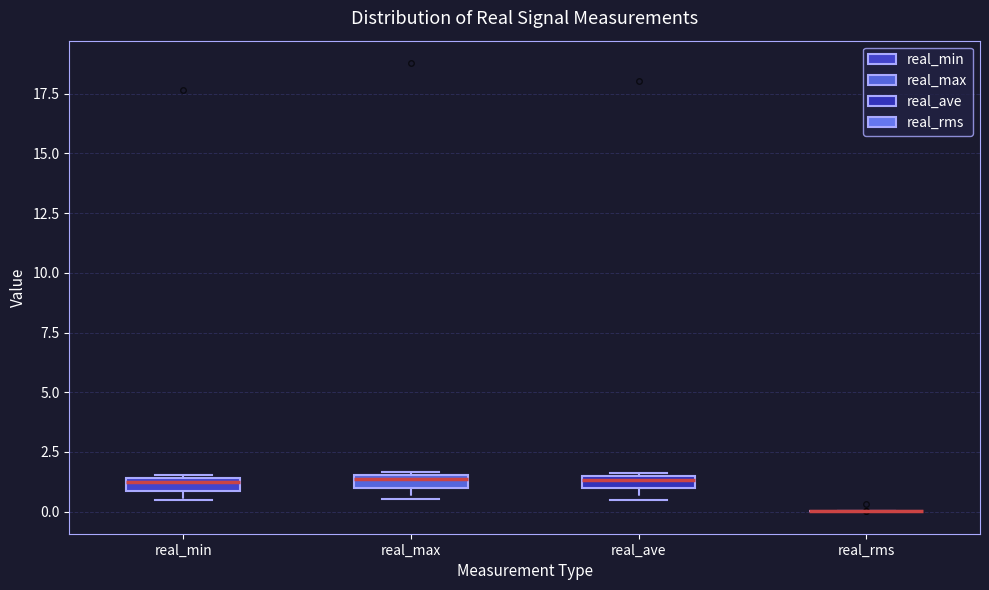

Where is the lower edge of the box for real_ave on the y-axis? The values are not printed on the chart, so give them approximately, as read against the axis.

1.0